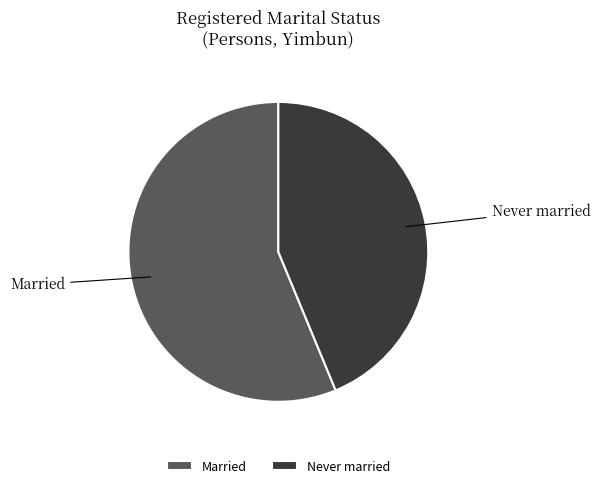

How many slices are in this pie chart?

2